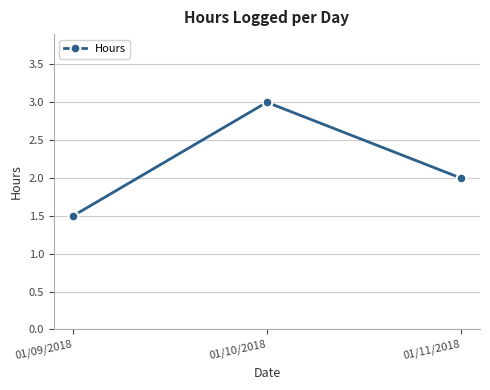

Between 01/09/2018 and 01/11/2018, which is larger?

01/11/2018